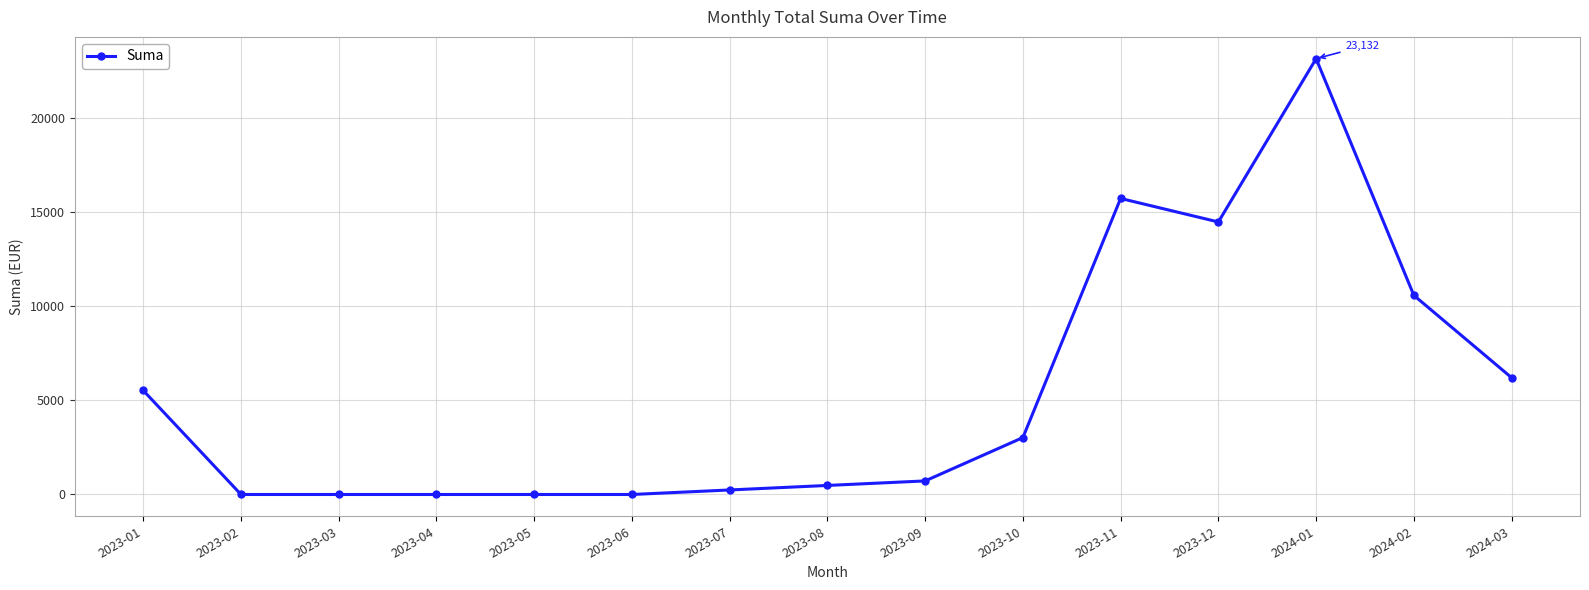

The value at 2023-10 is 4507.5. True or false?

False